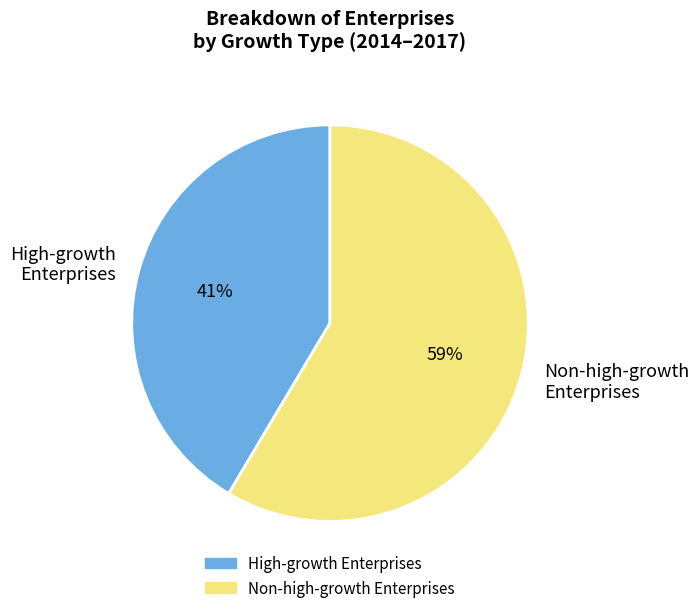

To the nearest percent, what portion does Non-high-growth Enterprises represent?

59%